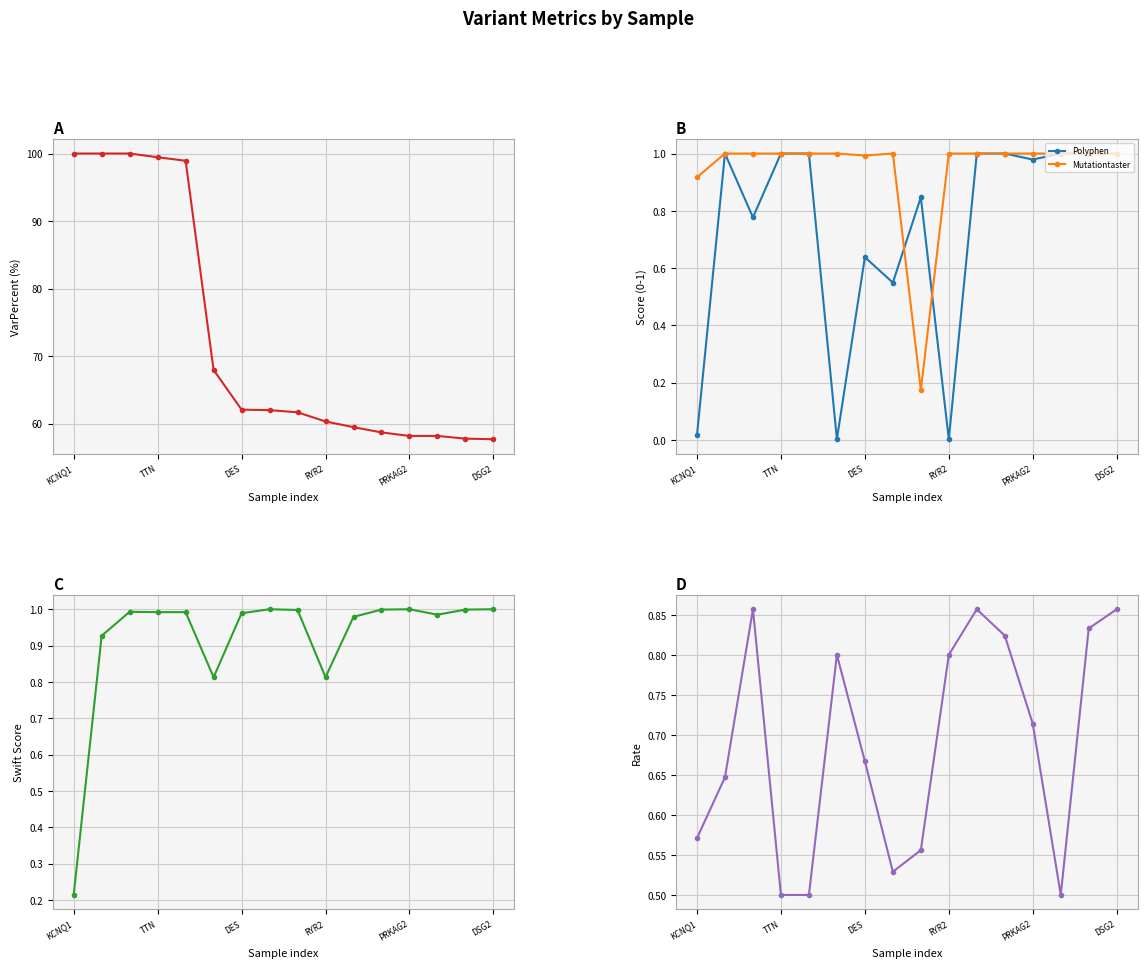

What is the difference between the maximum and minimum values in the Polyphen series?

1.0